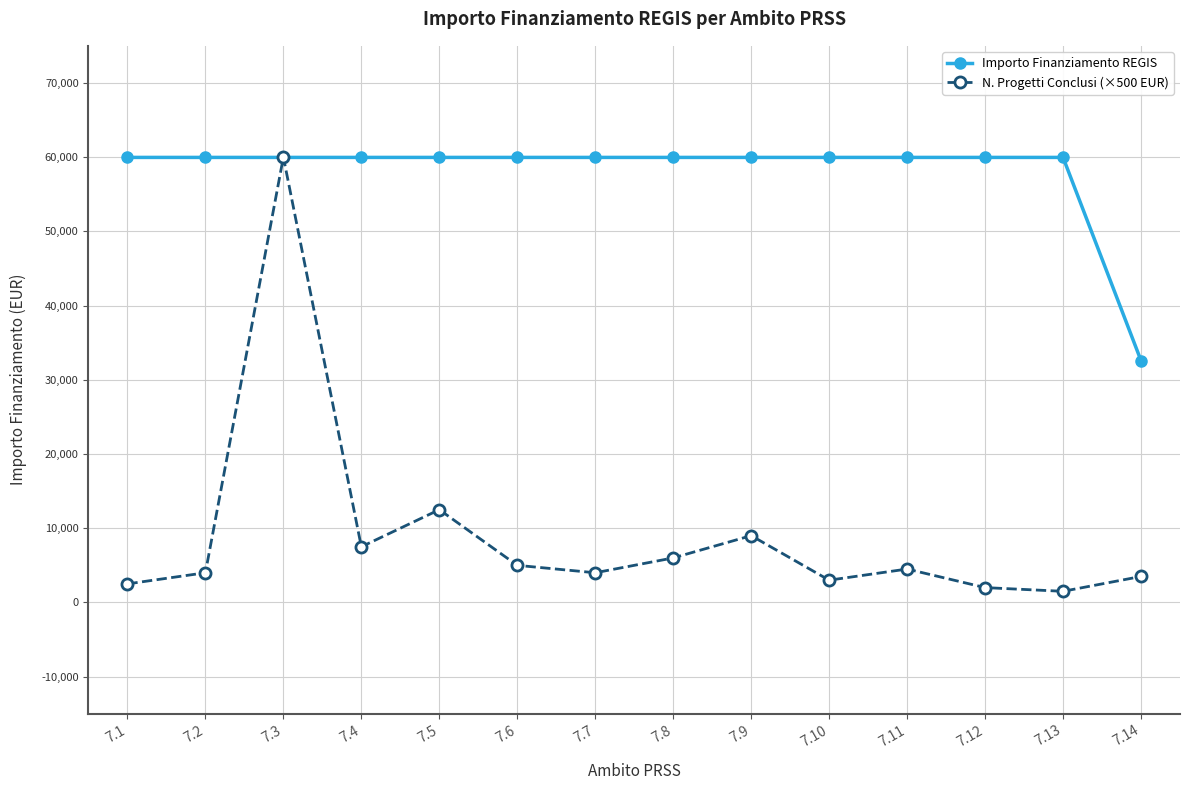

Where do Importo Finanziamento REGIS and N. Progetti Conclusi (×500 EUR) first cross each other?

7.2 and 7.3